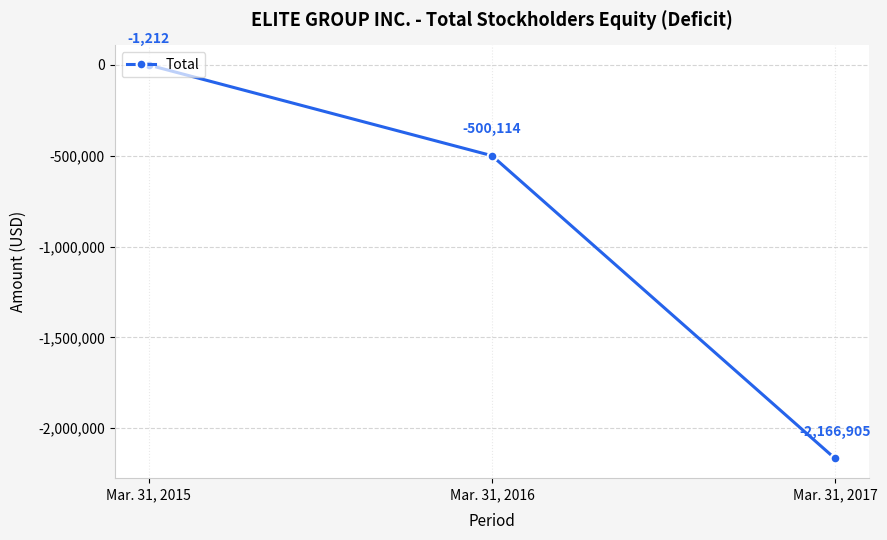

List the labels in order of value, largest first.

Mar. 31, 2015, Mar. 31, 2016, Mar. 31, 2017